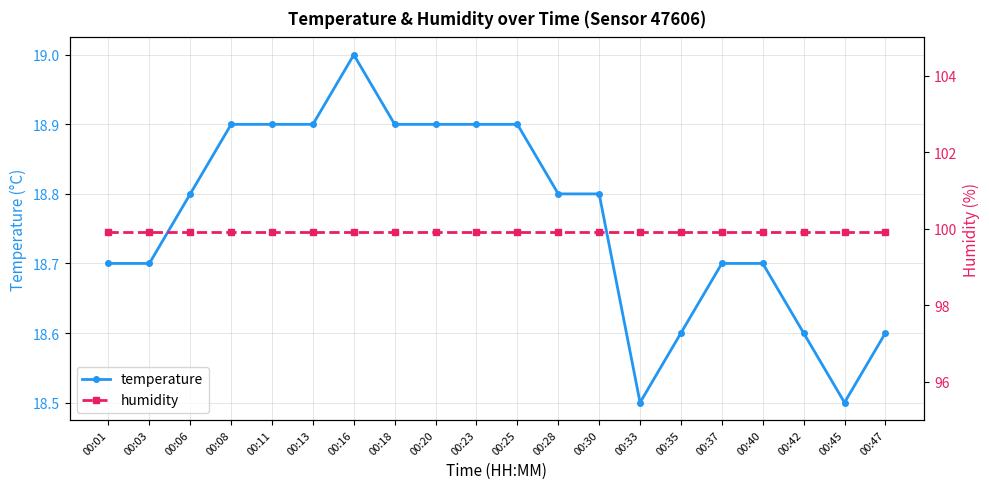

Count the number of data series in this chart.

2